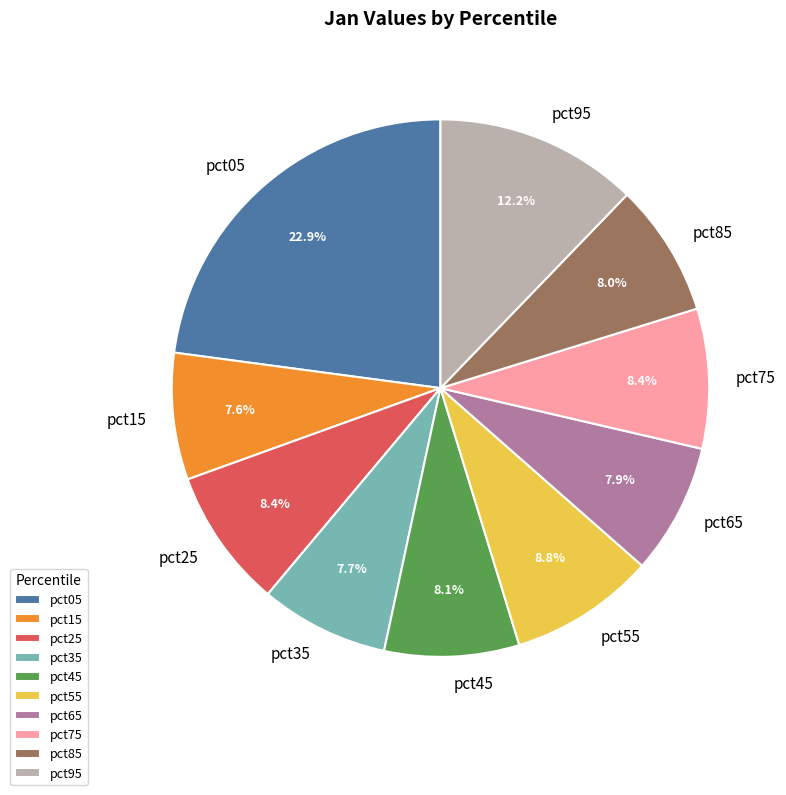

True or false: pct85 accounts for 8% of the total.

True